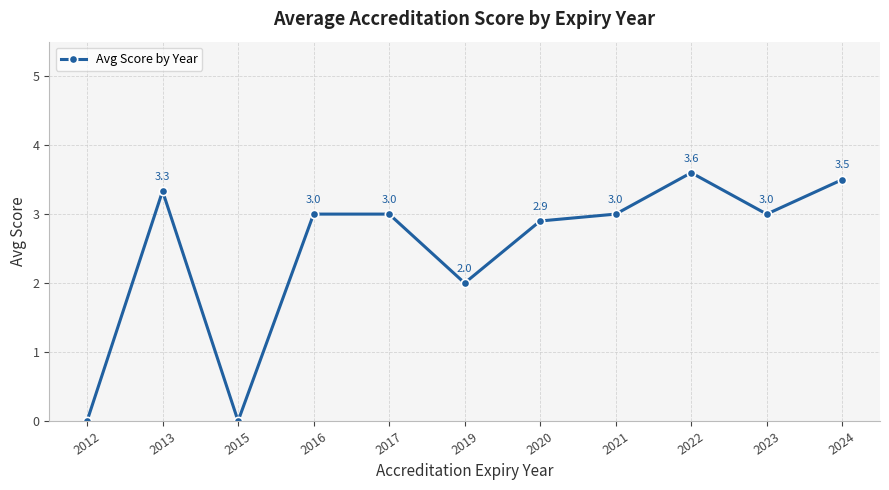

Does the chart display data point markers on the line(s)?

Yes